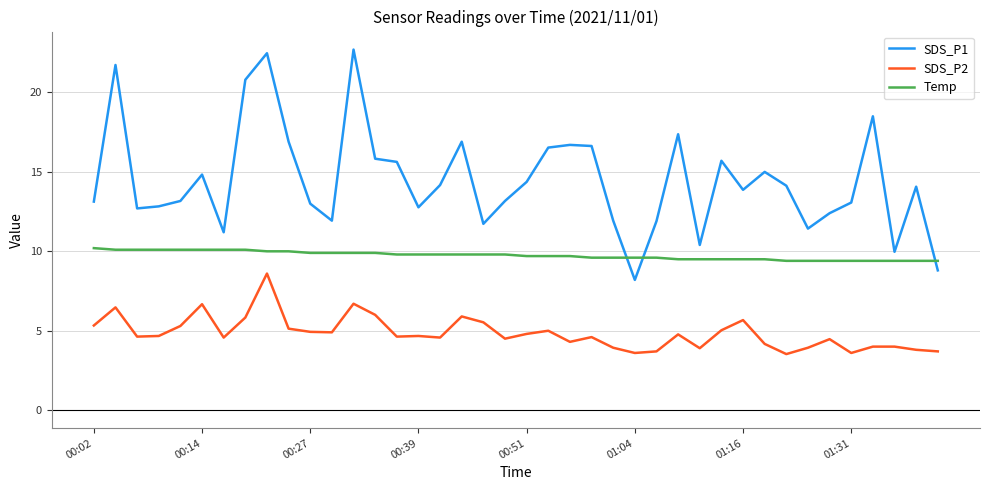

How many times do SDS_P1 and Temp cross each other?

3